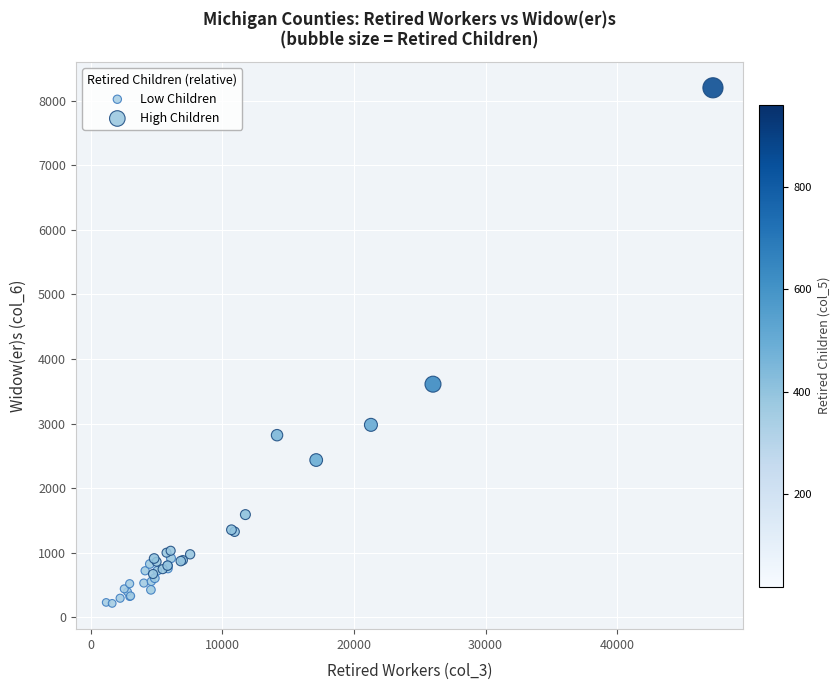

Which series has the largest Y range (max minus min)?

High Children